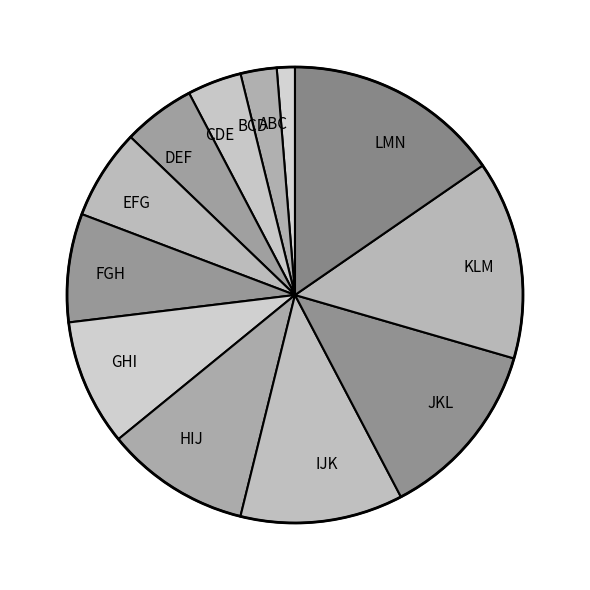

Combined, do HIJ and GHI account for over 50%?

No